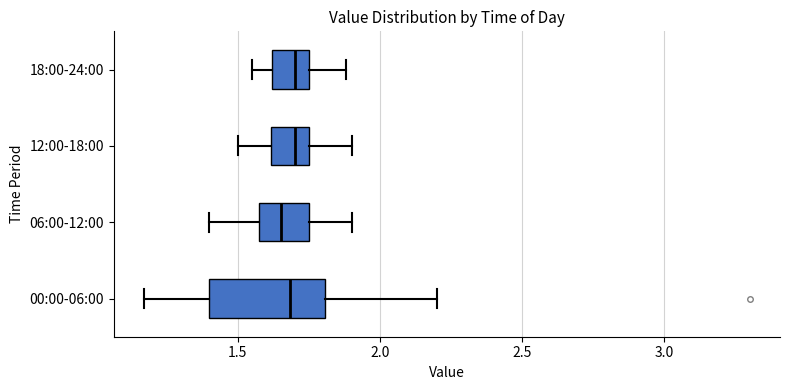

Reading bottom to top, read every box against the x-axis: the position of its median line, the range the box covers, and the ends of its whiskers. The values are not printed on the chart, so give them approximately, as read against the axis.

00:00-06:00: median 1.70, box 1.40 to 1.80, whiskers 1.15 to 2.20
06:00-12:00: median 1.65, box 1.55 to 1.75, whiskers 1.40 to 1.90
12:00-18:00: median 1.70, box 1.60 to 1.75, whiskers 1.50 to 1.90
18:00-24:00: median 1.70, box 1.60 to 1.75, whiskers 1.55 to 1.90